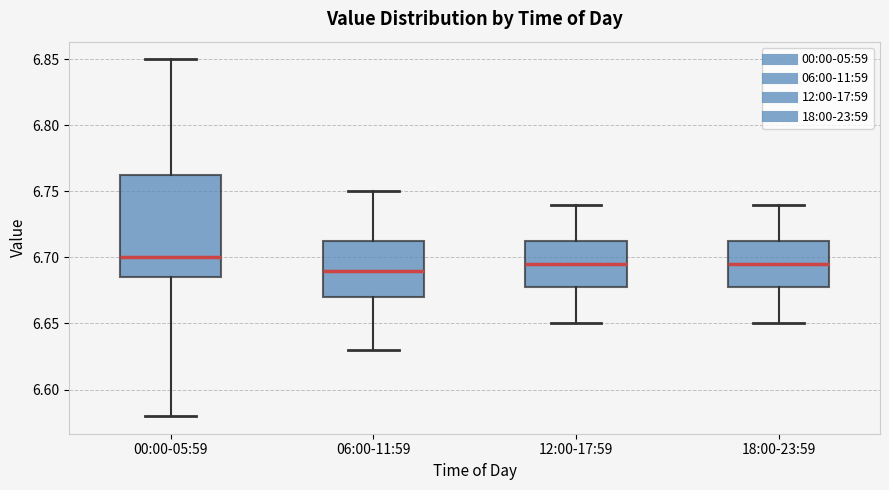

Reading left to right, transcribe this box plot: for each box, give where its median line is, the range the box spans, and where its two whiskers end, as read against the y-axis. The values are not printed on the chart, so give them approximately, as read against the axis.

00:00-05:59: median 6.700, box 6.685 to 6.765, whiskers 6.580 to 6.850
06:00-11:59: median 6.690, box 6.670 to 6.715, whiskers 6.630 to 6.750
12:00-17:59: median 6.695, box 6.680 to 6.715, whiskers 6.650 to 6.740
18:00-23:59: median 6.695, box 6.680 to 6.715, whiskers 6.650 to 6.740